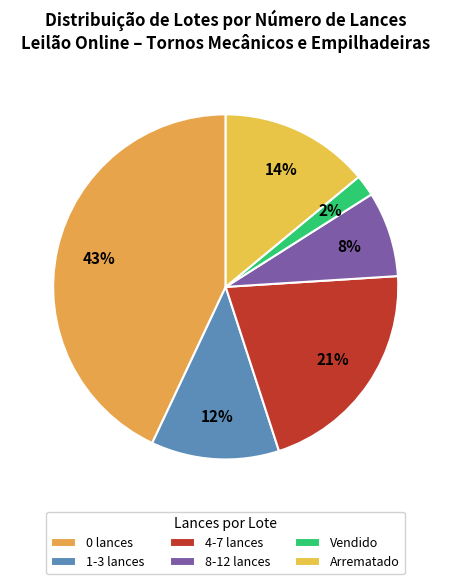

How many slices are in this pie chart?

6